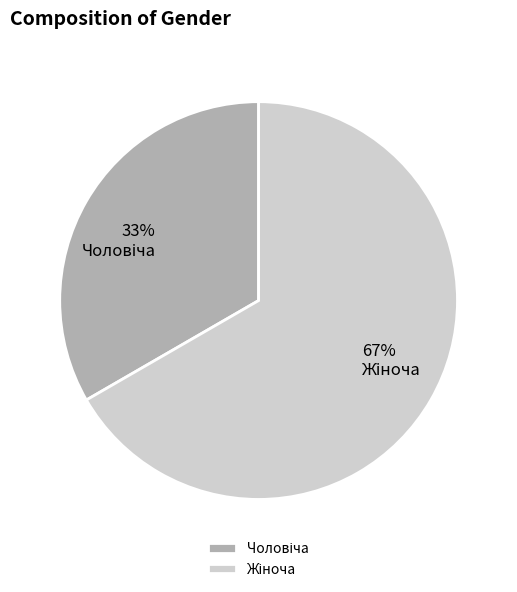

To the nearest percent, what is the average slice percentage?

50%